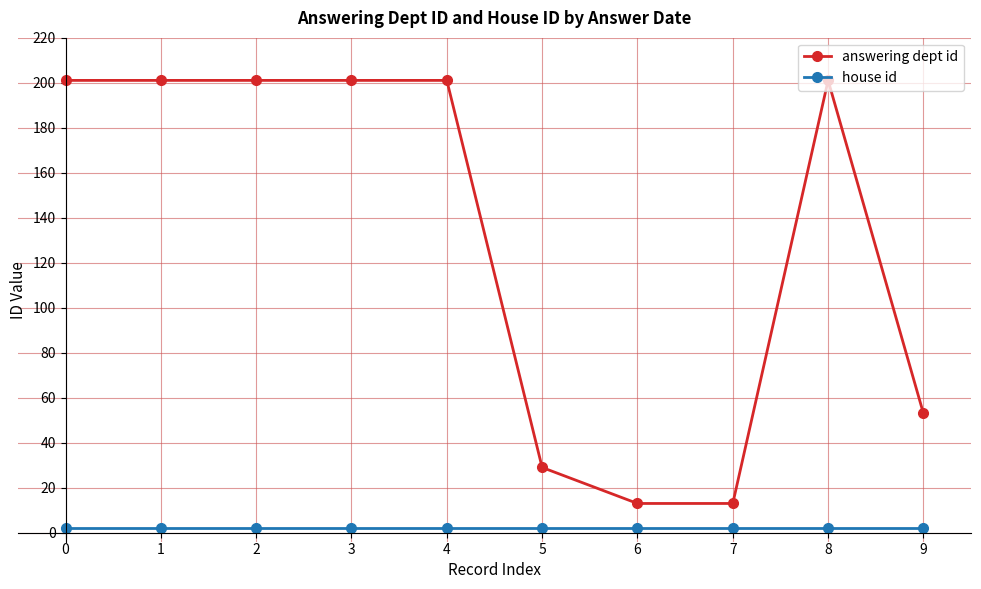

Is the value of answering dept id at 8 greater than the value of house id at 3?

Yes